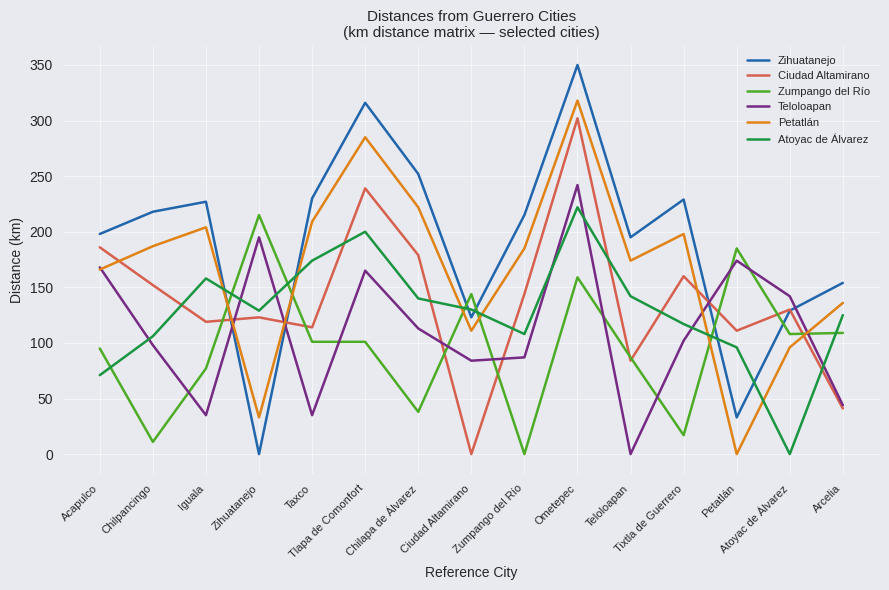

Between Zumpango del Río and Teloloapan, which series saw the biggest shift?

Zumpango del Río